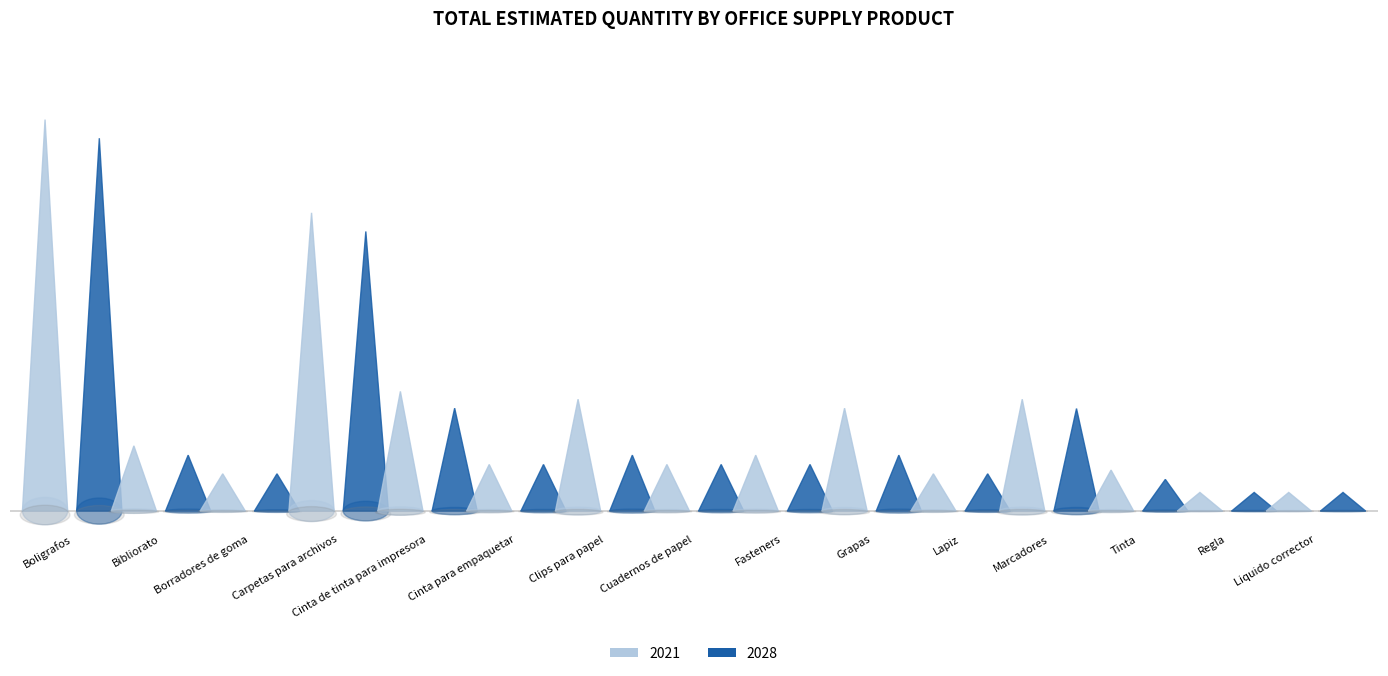

How many bars are there in total?

30